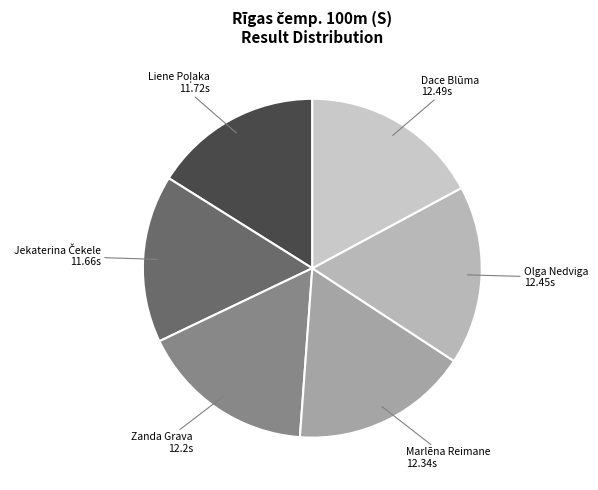

What is the smallest slice in the pie chart?

Jekaterina Čekele